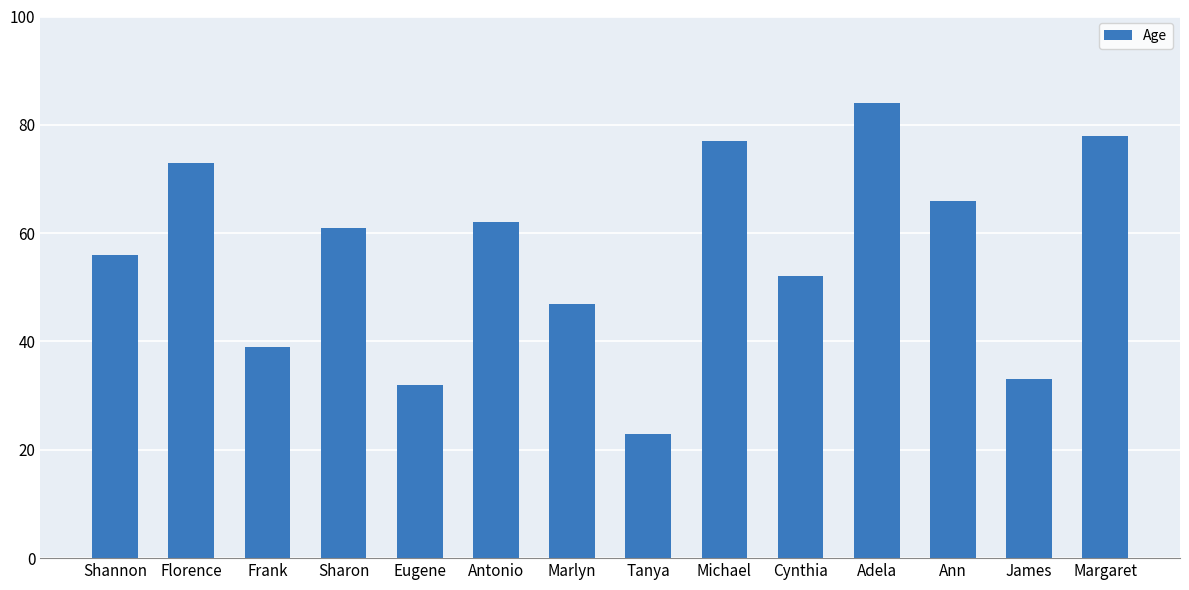

How many categories are shown in the chart?

14